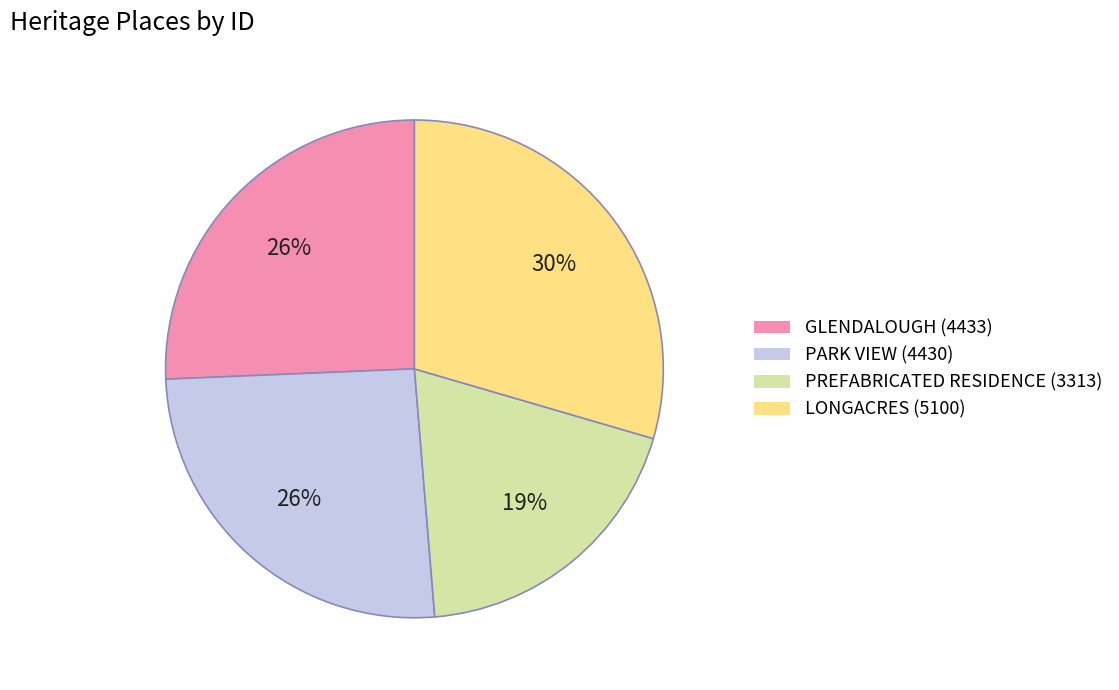

Does LONGACRES account for over 50% of the chart?

No